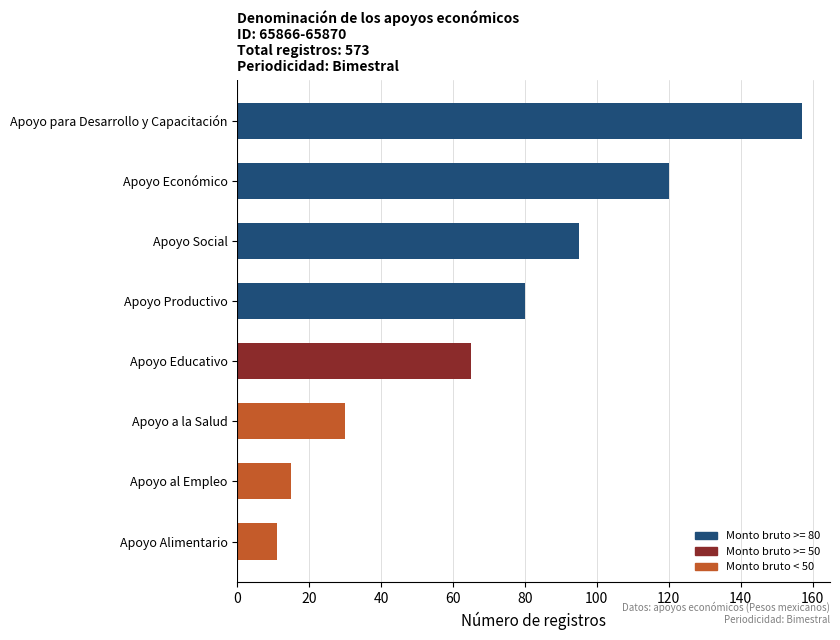

How many distinct data groups are displayed?

1